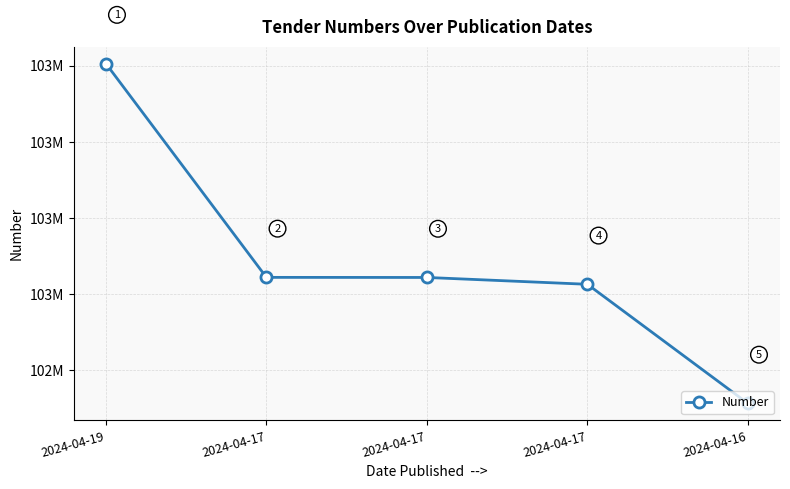

Does the chart have visible grid lines?

Yes